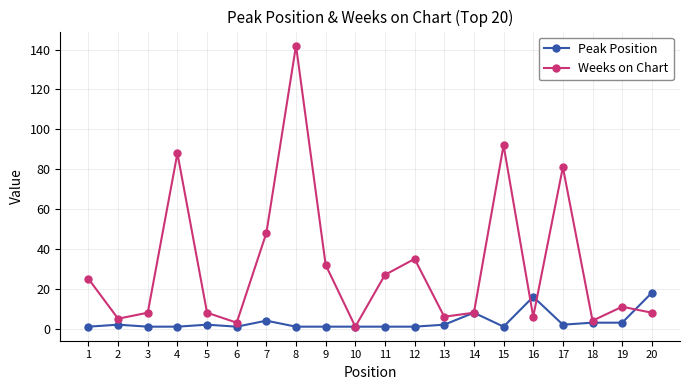

At 9, list the series in order from smallest to largest.

Peak Position, Weeks on Chart